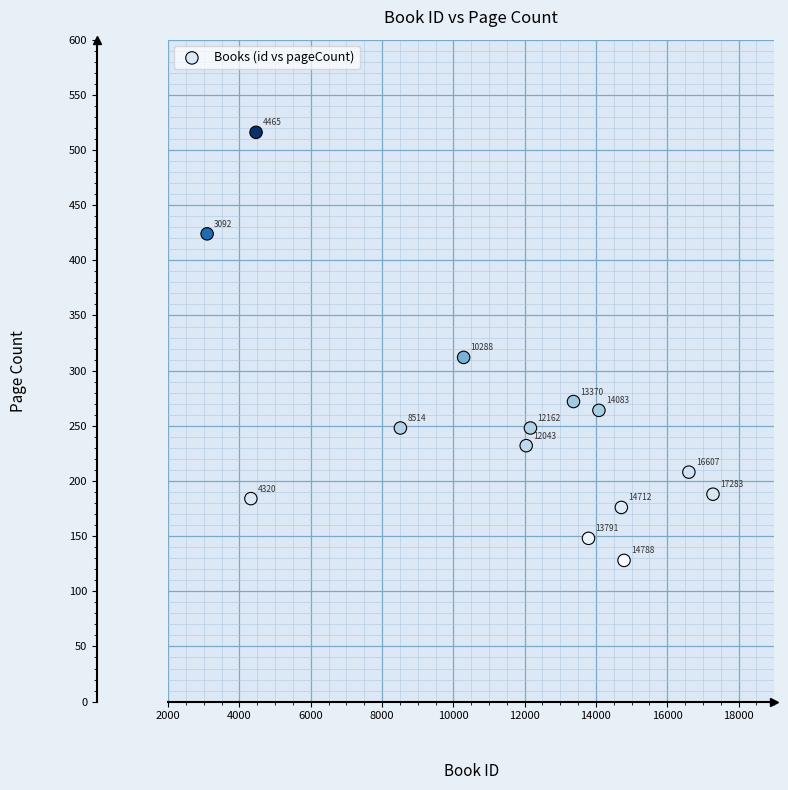

What Y value in the scatter plot is closest to 322?

312